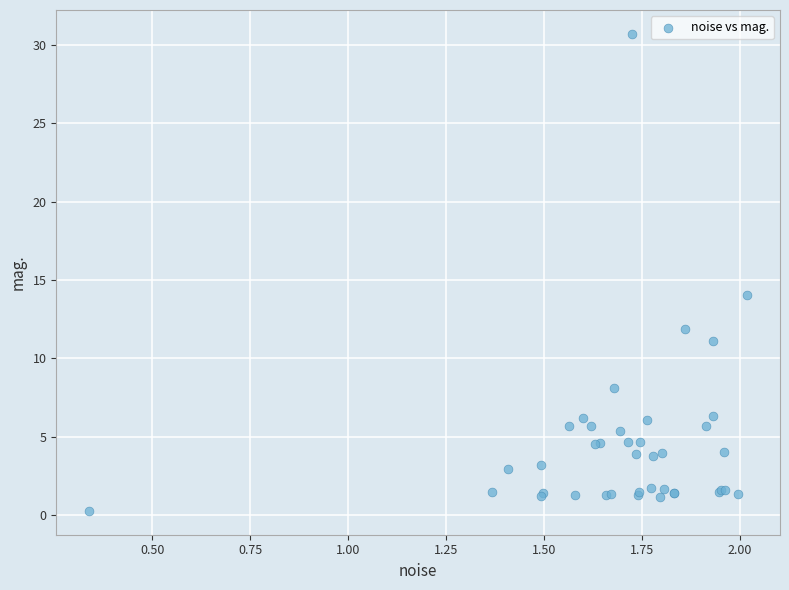

What Y value in the scatter plot is closest to 15?

14.0